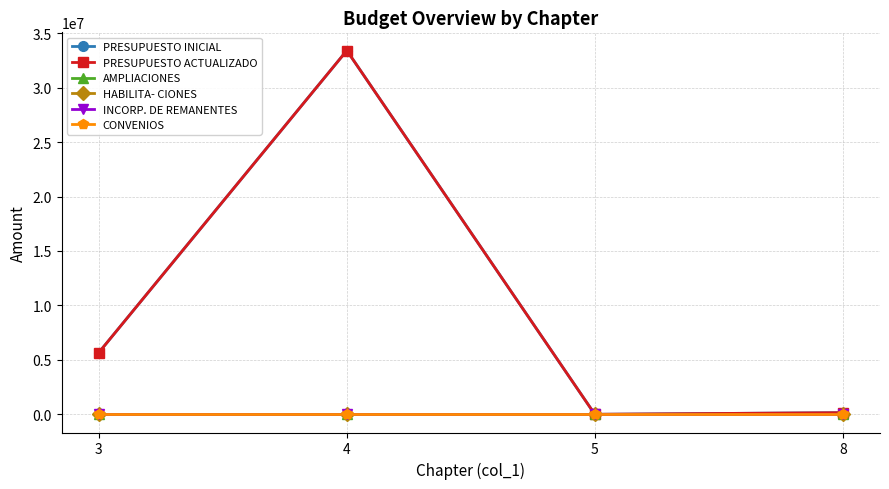

Is this an area chart (filled region under the line)?

No